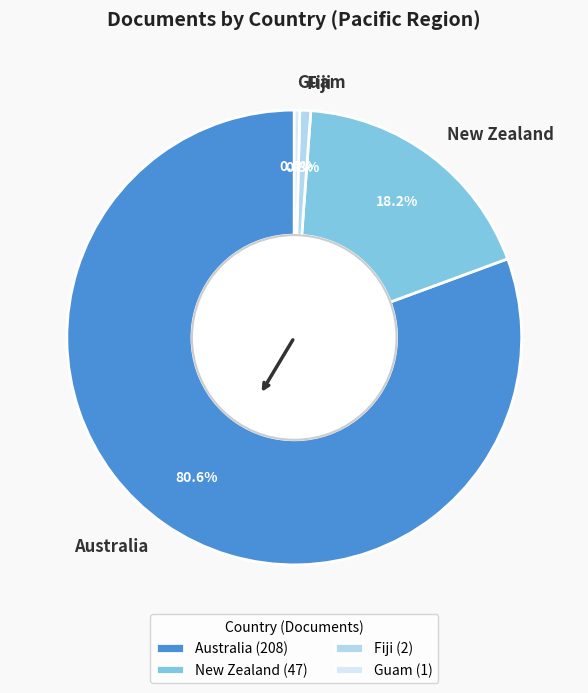

To the nearest percent, what is the difference between the Australia and New Zealand slice percentages?

62%